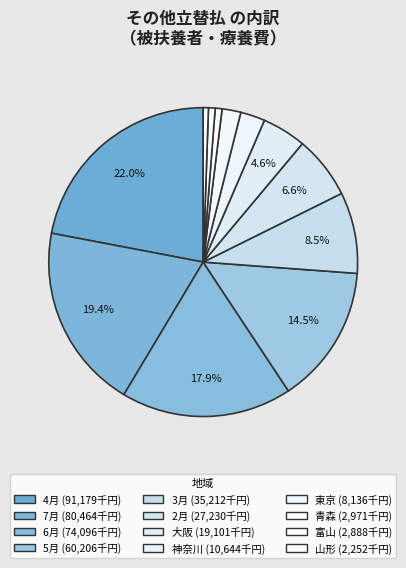

Count the number of slices in the pie.

12